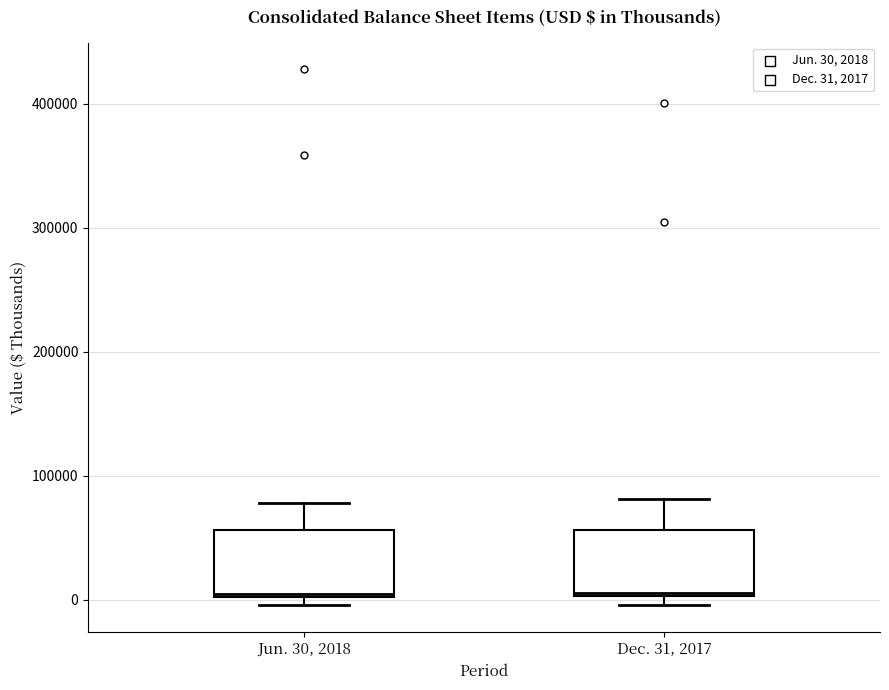

Where is the upper edge of the box for Dec. 31, 2017 on the y-axis? The values are not printed on the chart, so give them approximately, as read against the axis.

60000